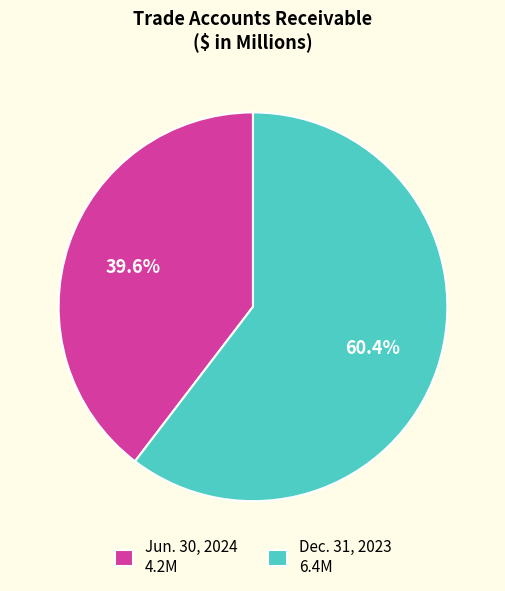

Is Dec. 31, 2023 6.4M the majority of the pie?

Yes